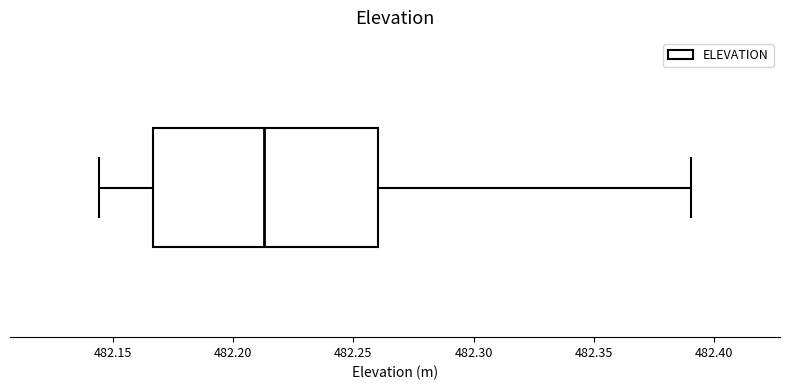

Where does the left whisker of the box end on the x-axis? The values are not printed on the chart, so give them approximately, as read against the axis.

482.145